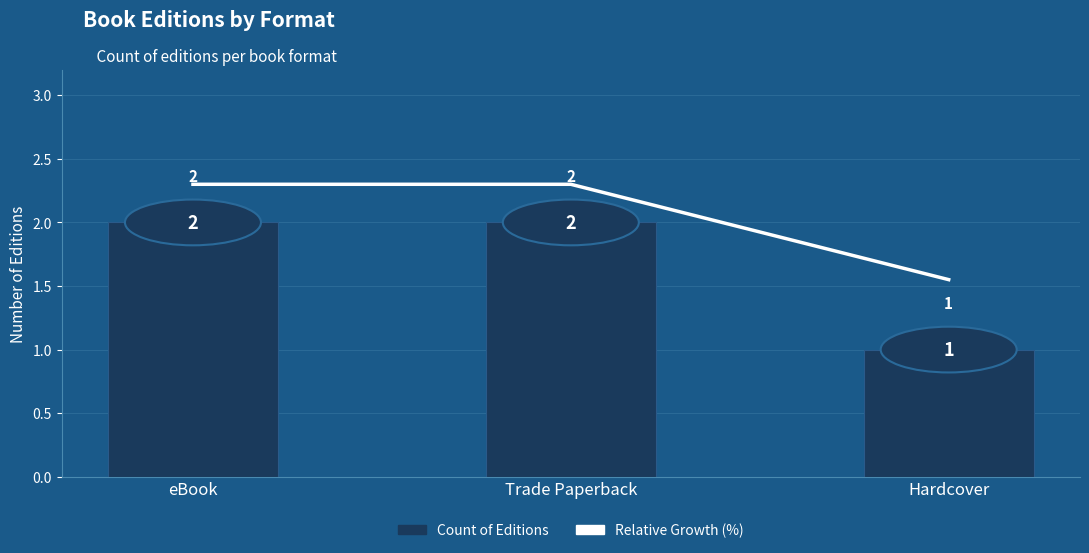

Reading left to right, list all the values displayed in this chart.

Relative Growth (%): eBook=2.3	Trade Paperback=2.3	Hardcover=1.6
Count of Editions: eBook=2.0	Trade Paperback=2.0	Hardcover=1.0